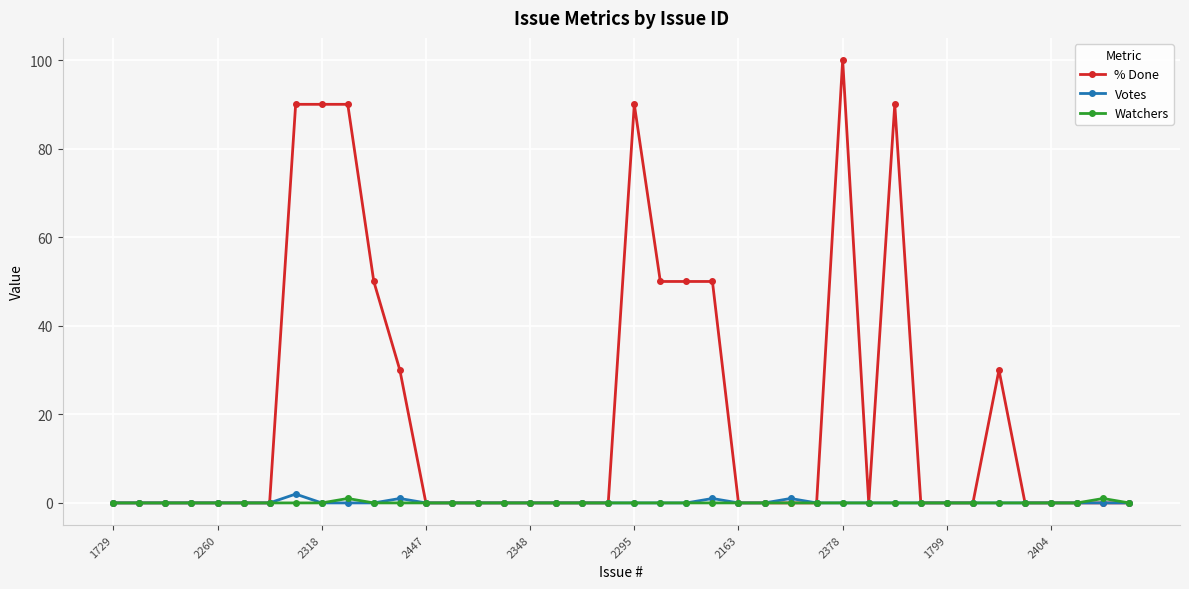

How many series are shown in this chart?

3